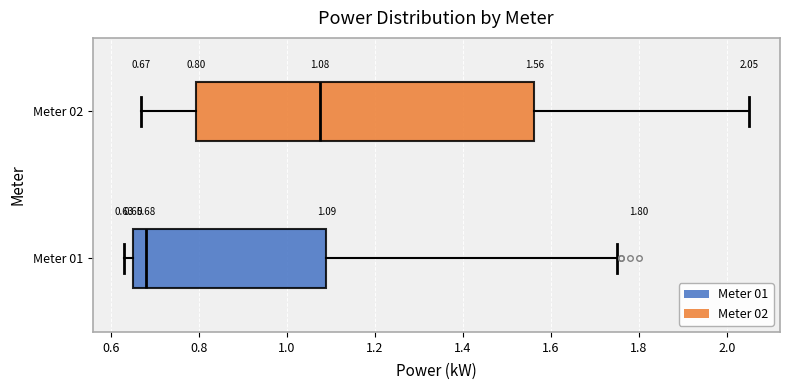

Which box's median line is the furthest to the right?

Meter 02